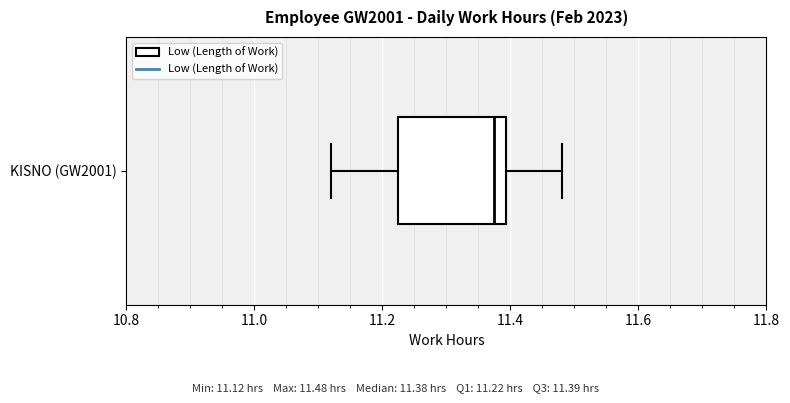

Transcribe this box plot: give where the median line is, the range the box spans, and where the two whiskers end, as read against the x-axis. The values are not printed on the chart, so give them approximately, as read against the axis.

median 11.38, box 11.22 to 11.40, whiskers 11.12 to 11.48